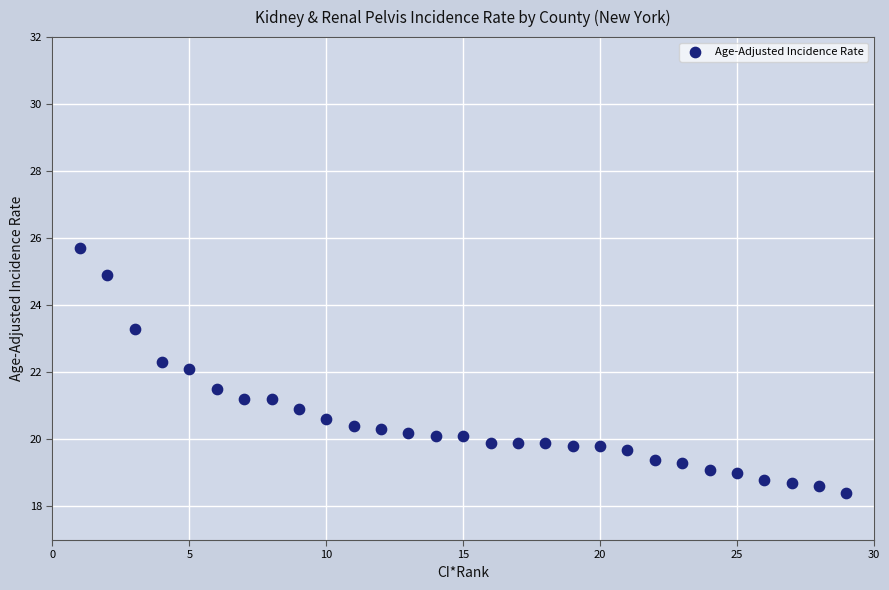

What is the range of X values (max minus min)?

28.0